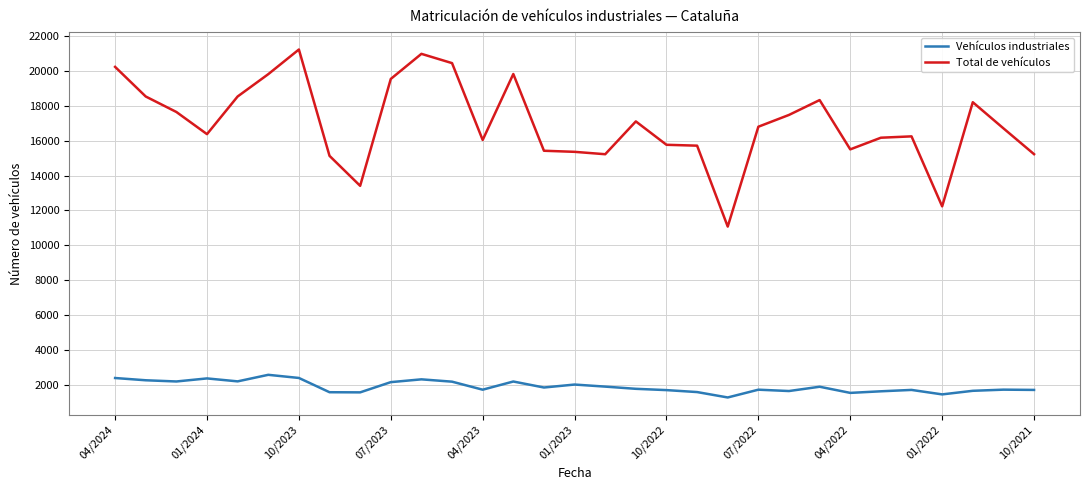

True or false: Vehículos industriales and Total de vehículos intersect in this chart.

False